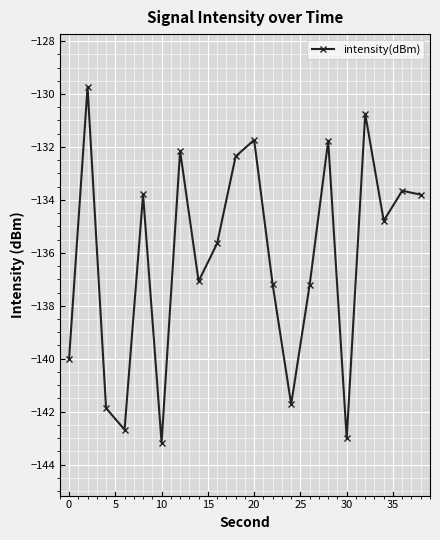

What is the value of the 11th point from the left?

-131.7